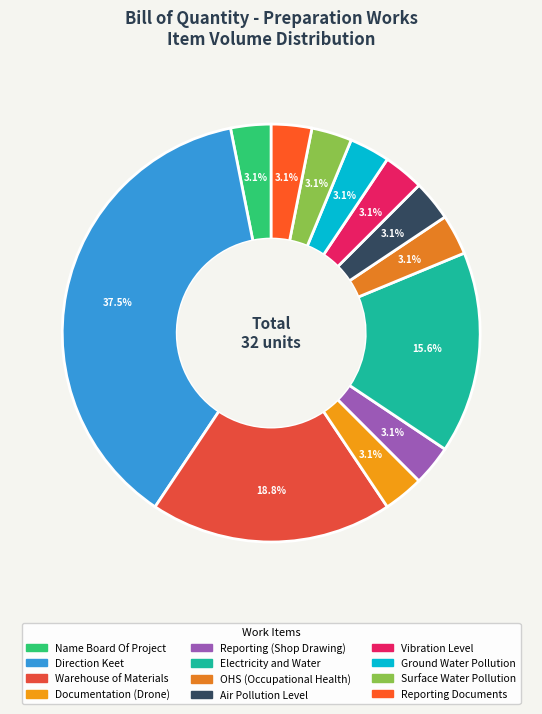

To the nearest percent, what is the combined percentage of Documentation (Drone) and Direction Keet?

41%